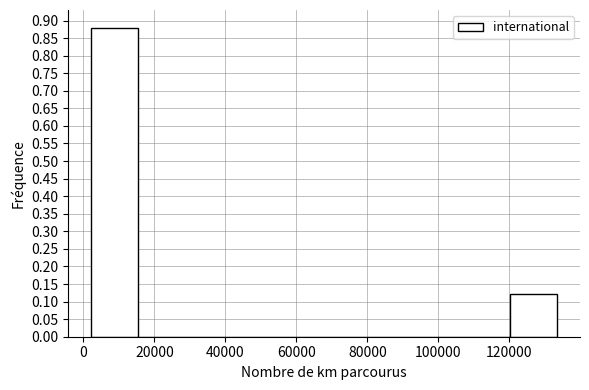

Over which range of the x-axis is the bar tallest?

2000 to 16000